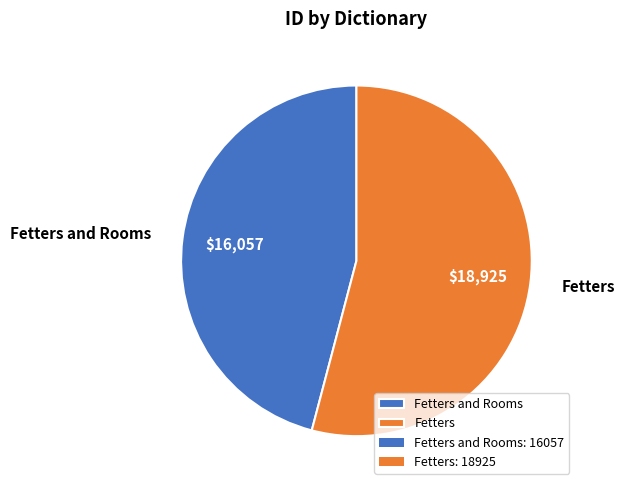

What is the ratio of the value at Fetters to the value at Fetters and Rooms?

1.2